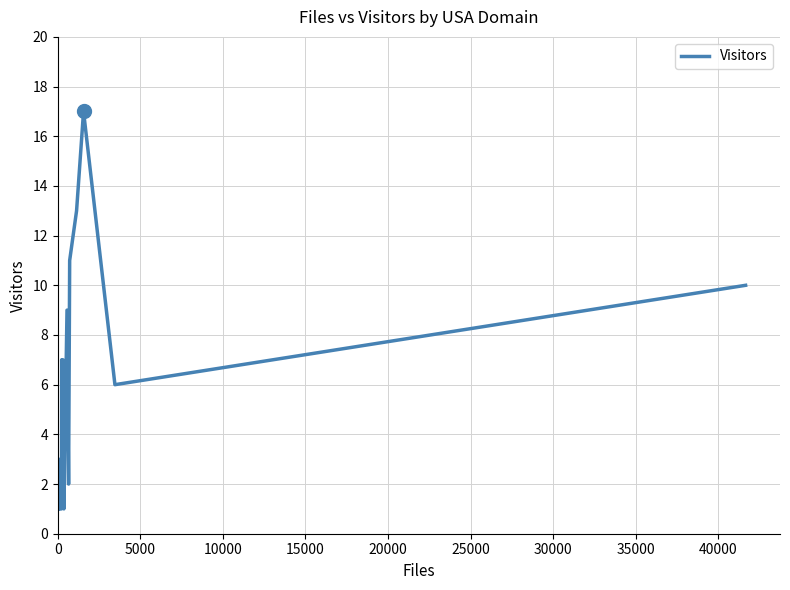

True or false: the data shows 1 at 10000.

False